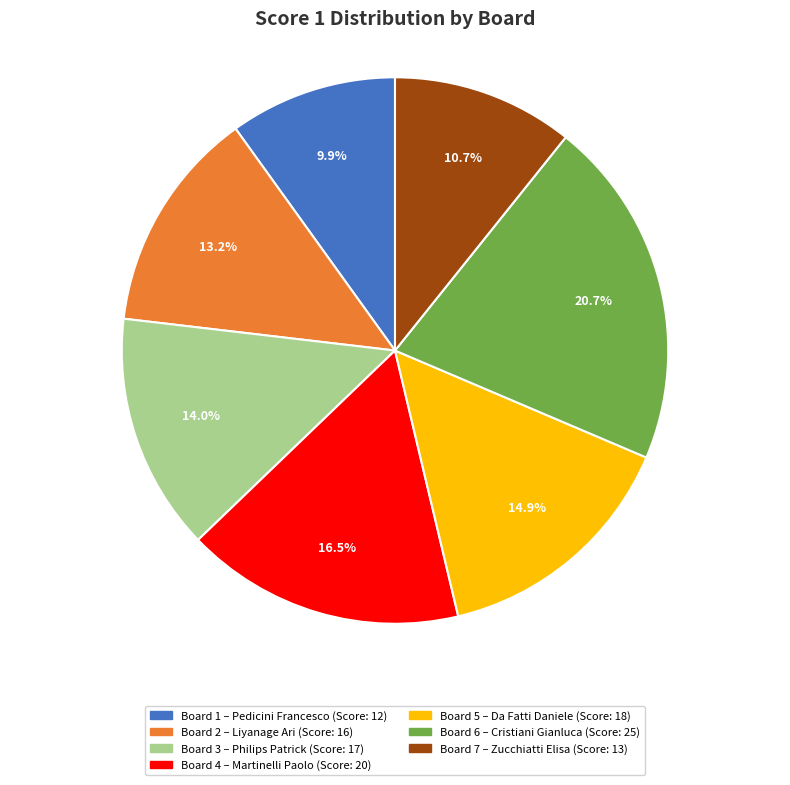

Is there a majority slice in this chart?

No